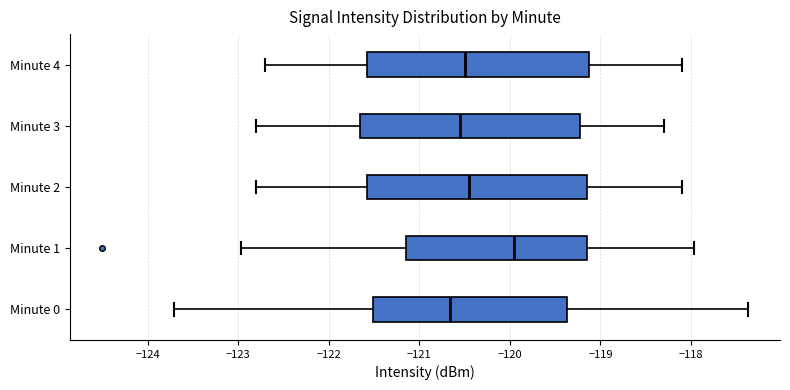

Where does the right whisker of the box for Minute 1 end on the x-axis? The values are not printed on the chart, so give them approximately, as read against the axis.

-118.0